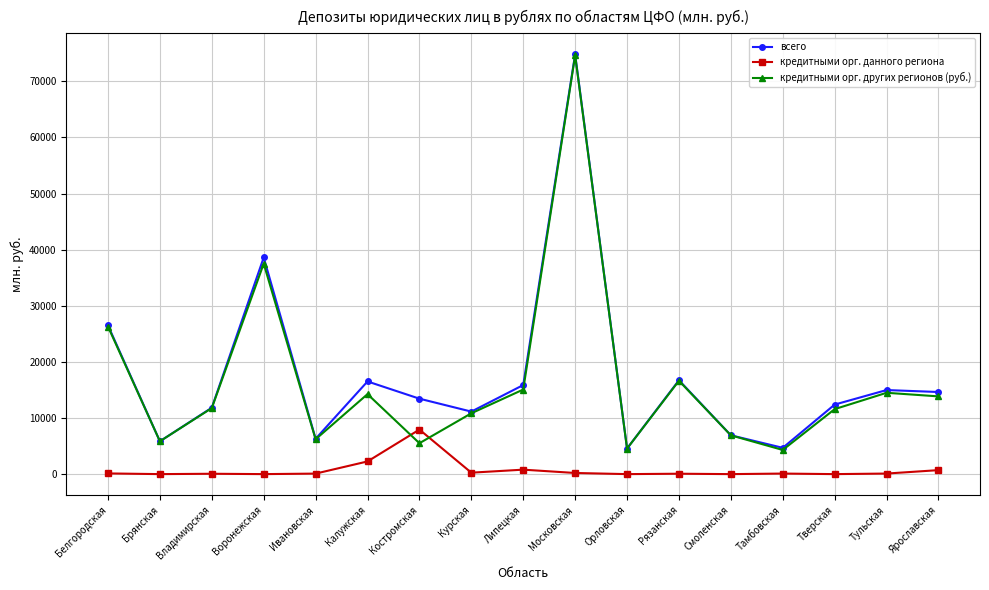

How many data points does each series have?

17